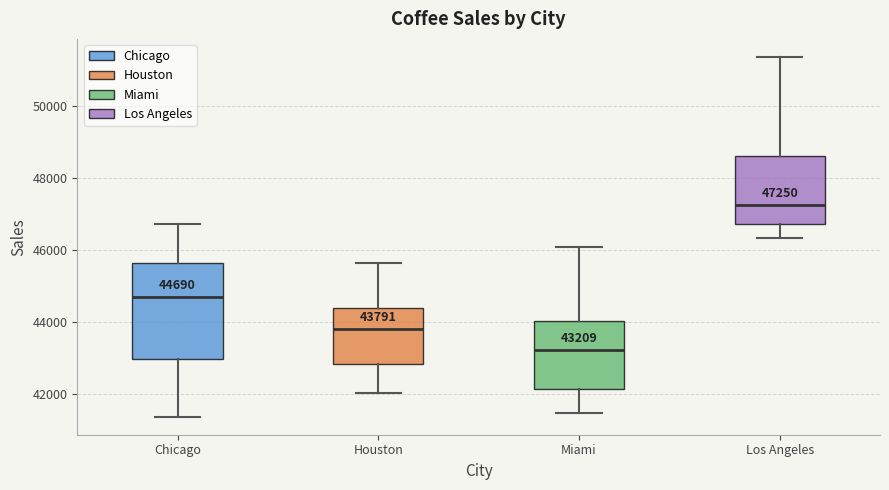

Which box is the tallest, from its lower edge to its upper edge?

Chicago